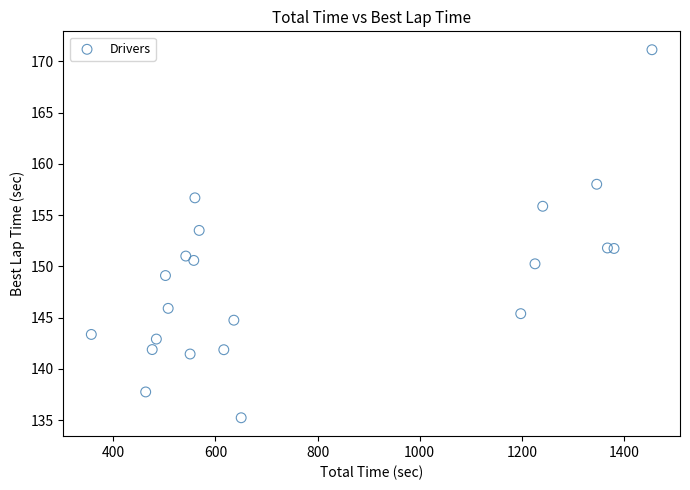

What Y value in the scatter plot is closest to 153?

153.5